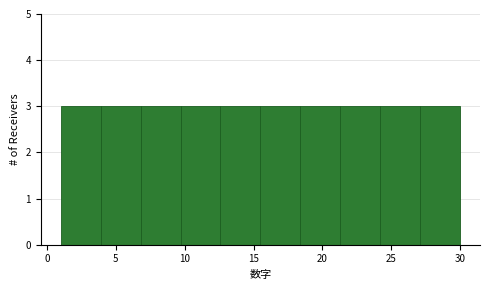

Reading left to right, transcribe this chart: for each bar, give the range it covers on the x-axis and its height. Neither the bar edges nor the heights are printed on the chart, so give them approximately, as read against the axes.

1.0 to 3.9: 3
3.9 to 6.8: 3
6.8 to 9.7: 3
9.7 to 12.6: 3
12.6 to 15.5: 3
15.5 to 18.4: 3
18.4 to 21.3: 3
21.3 to 24.2: 3
24.2 to 27.1: 3
27.1 to 30.0: 3